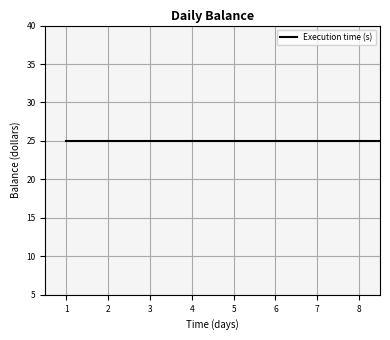

True or false: DEC (deg) and RA (hrs) intersect in this chart.

False